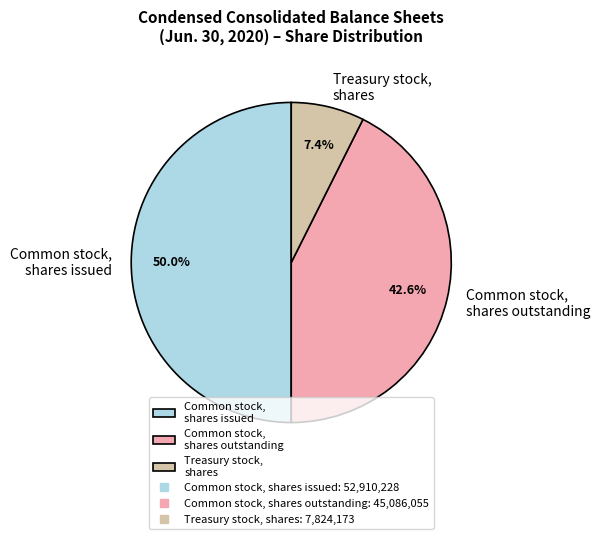

Rank the categories by value from lowest to highest.

Treasury stock, shares, Common stock, shares outstanding, Common stock, shares issued